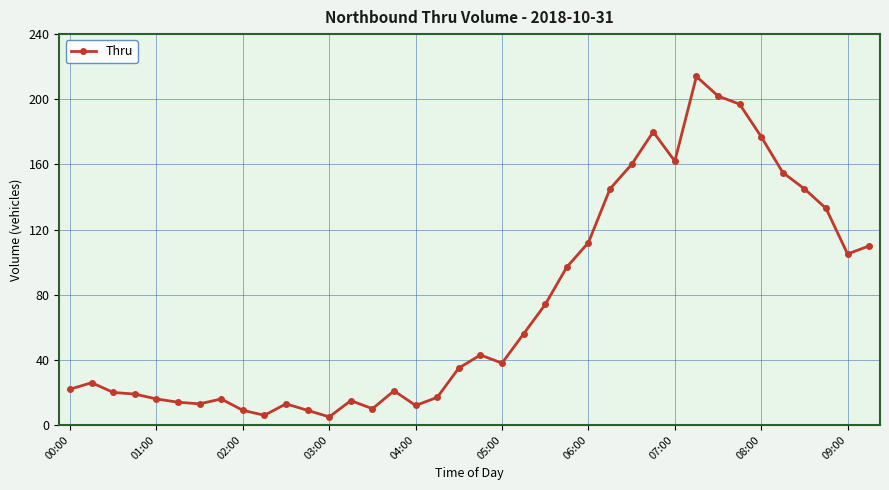

True or false: there are more than 2 points higher than both neighbors.

True